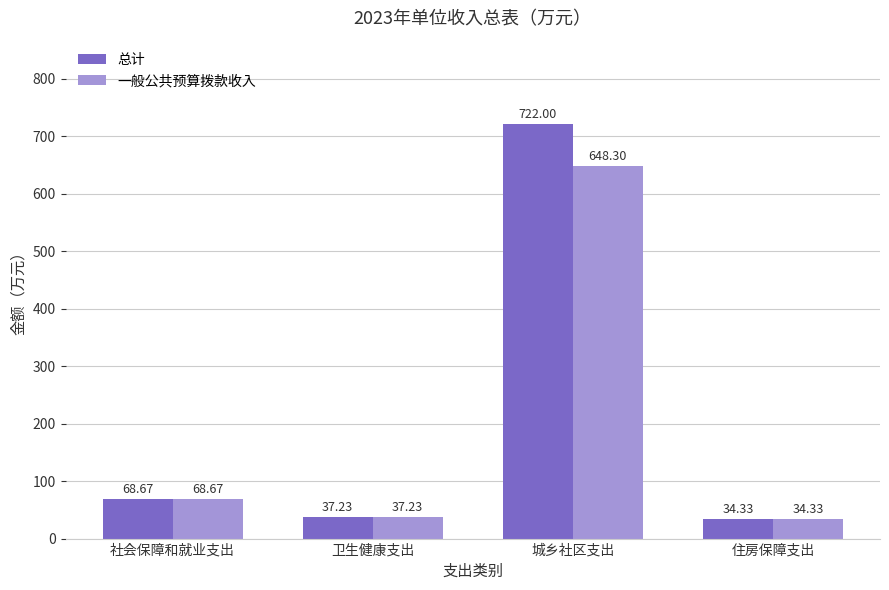

What is the average value of the 总计 series?

215.6